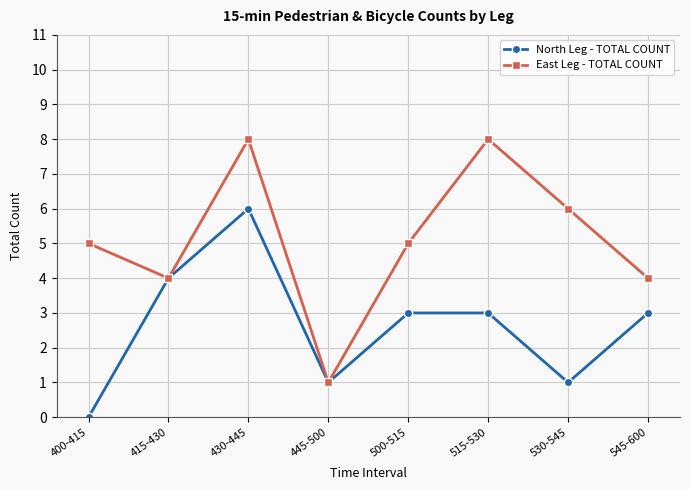

What is the spread (max minus min) of values at 545-600?

1